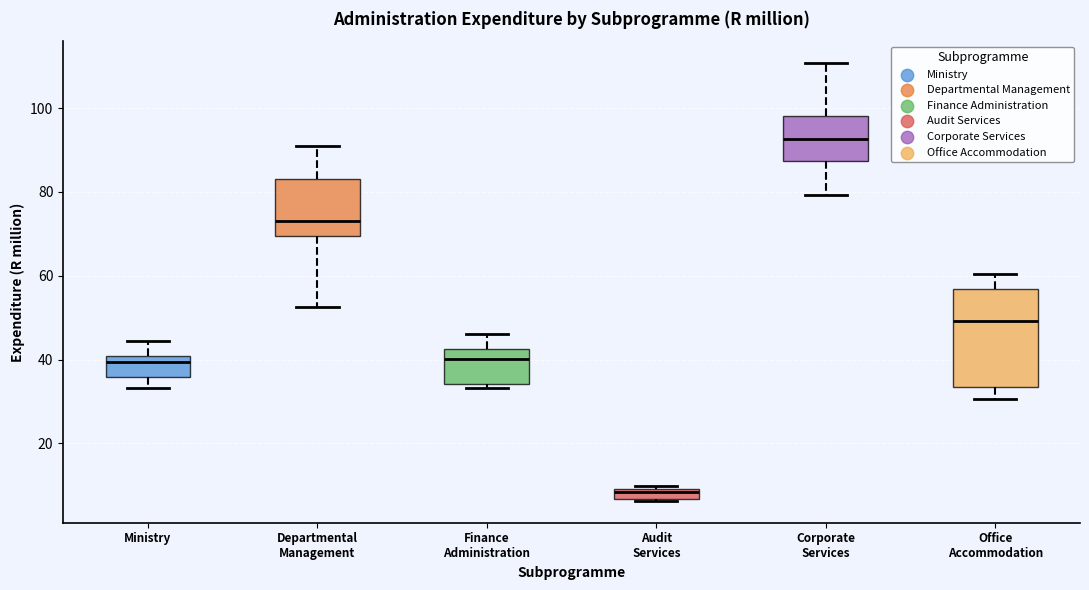

Which box's median line is the highest?

Corporate Services